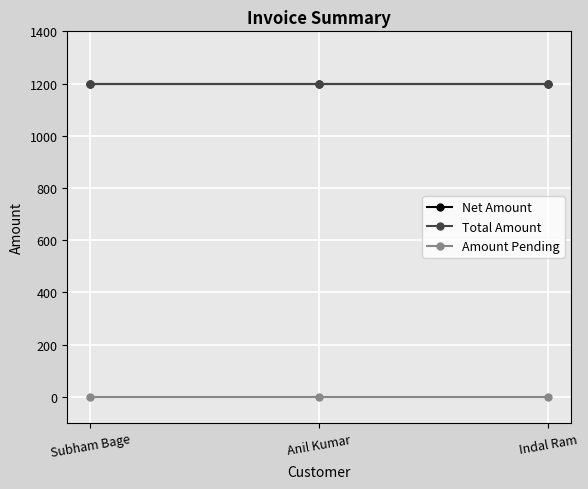

What is the approximate value of Total Amount at Indal Ram?

1200